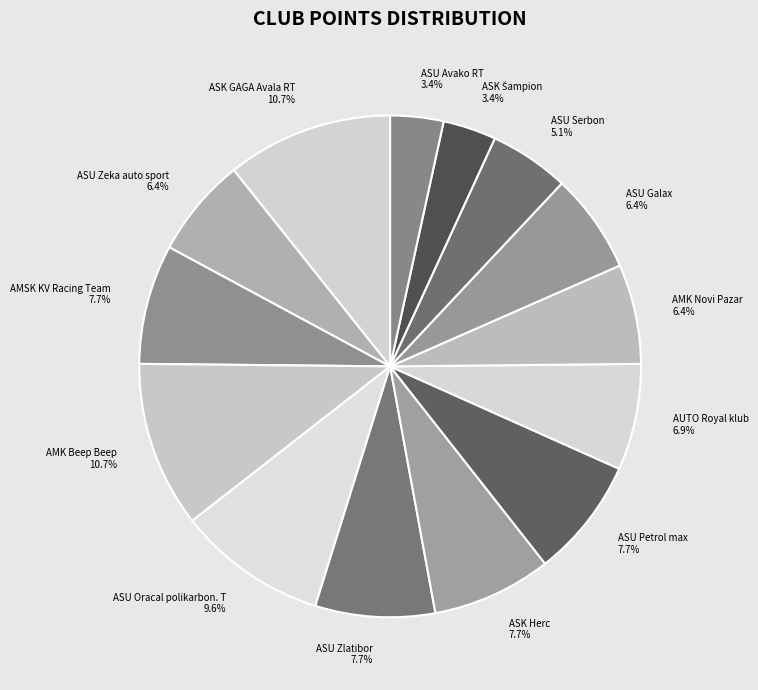

True or false: ASK GAGA Avala RT accounts for 11% of the total.

True